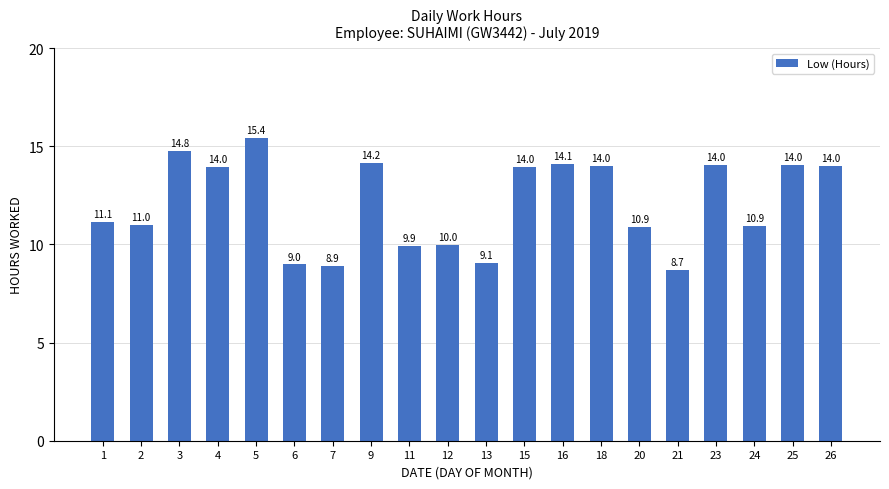

What is the value of the 4th bar from the left?

14.0